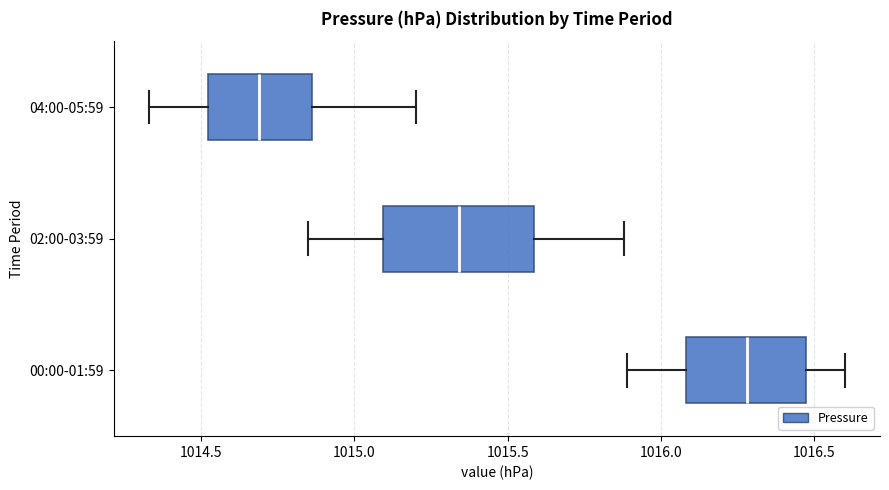

Which box's median line is the furthest to the right?

00:00-01:59